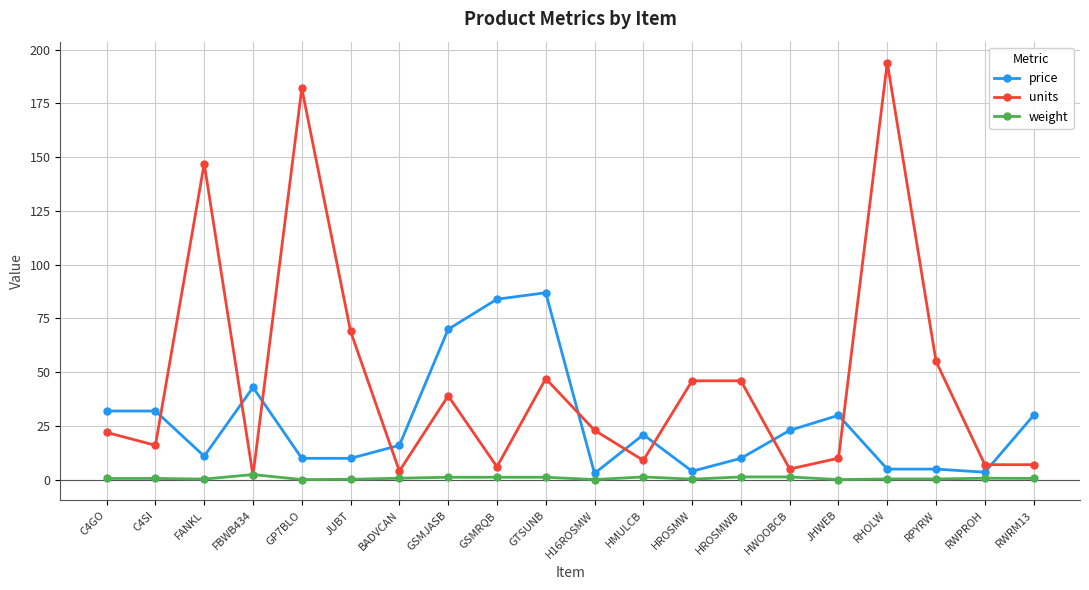

At which label does price first exceed 20?

C4GO